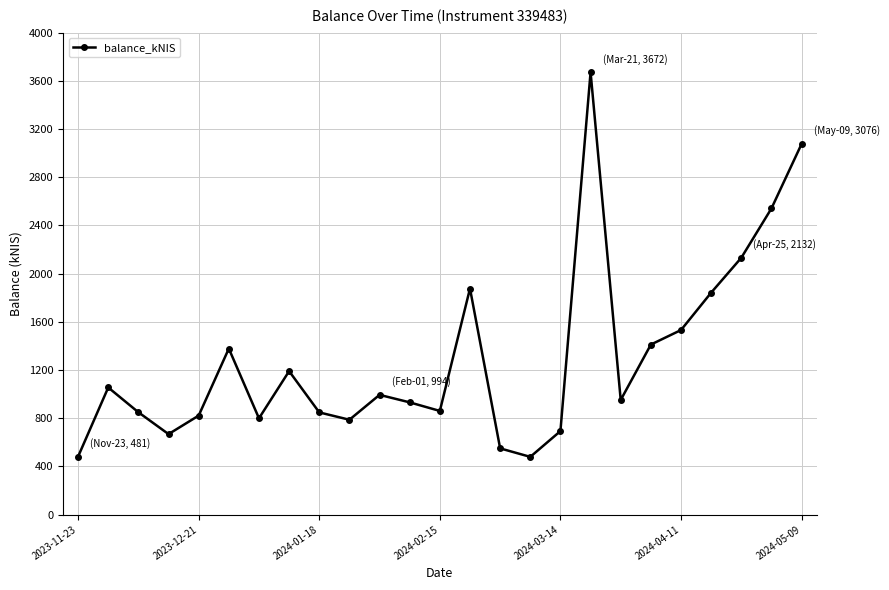

What is the value of the 16th point from the left?

478.9